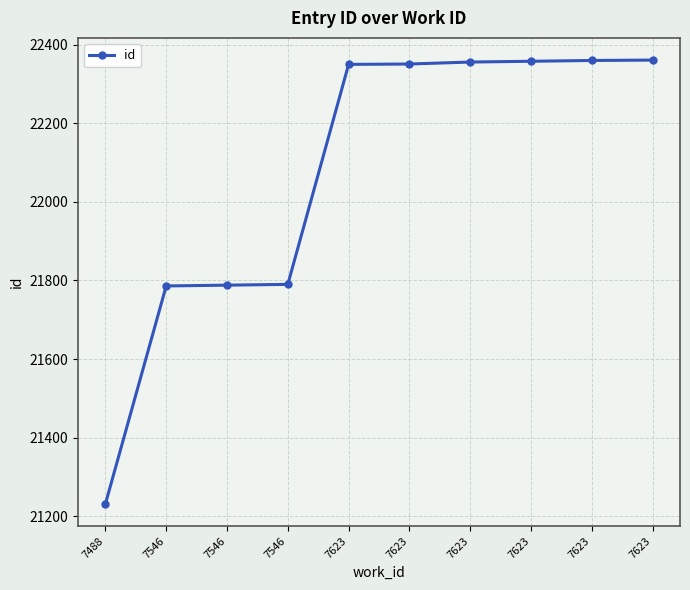

Reading right to left, what are all the values shown in this chart?

7623=22361	7623=22360	7623=22358	7623=22356	7623=22351	7623=22350	7546=21790	7546=21788	7546=21786	7488=21231